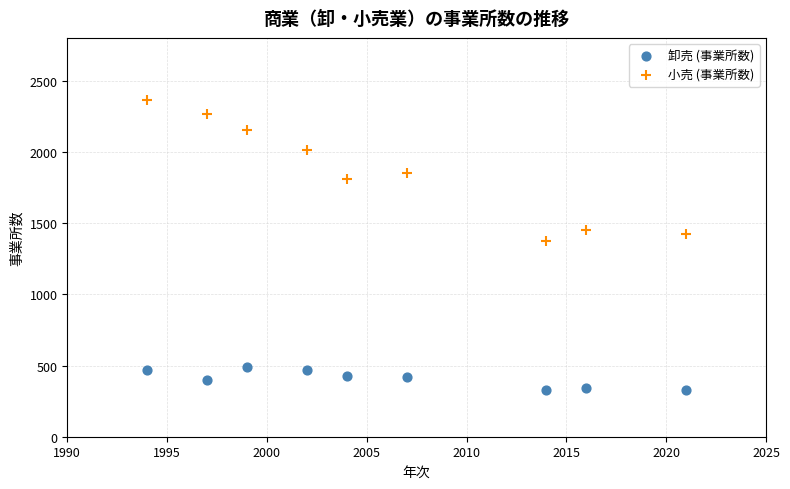

Across all data points, what is the range of Y values (max minus min)?

2039